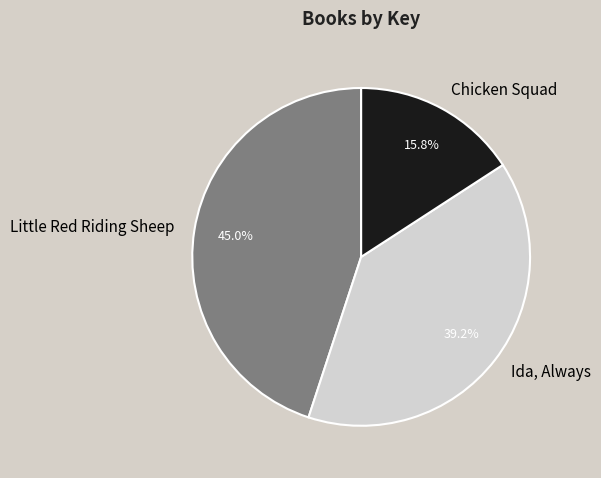

Is it true that Little Red Riding Sheep is 34% of the pie?

False